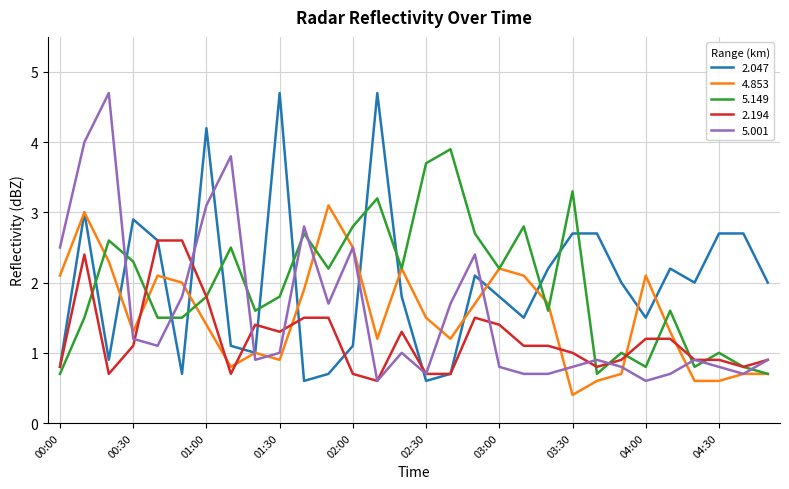

Reading right to left, list all the values displayed in this chart.

2.047: 2.0	2.7	2.7	2.0	2.2	1.5	2.0	2.7	2.7	2.2	1.5	1.8	2.1	0.7	0.6	1.8	4.7	1.1	0.7	0.6	4.7	1.0	1.1	4.2	0.7	2.6	2.9	0.9	3.0	0.8
4.853: 0.7	0.7	0.6	0.6	1.3	2.1	0.7	0.6	0.4	1.7	2.1	2.2	1.7	1.2	1.5	2.2	1.2	2.5	3.1	1.9	0.9	1.0	0.8	1.4	2.0	2.1	1.3	2.3	3.0	2.1
5.149: 0.7	0.8	1.0	0.8	1.6	0.8	1.0	0.7	3.3	1.6	2.8	2.2	2.7	3.9	3.7	2.2	3.2	2.8	2.2	2.7	1.8	1.6	2.5	1.8	1.5	1.5	2.3	2.6	1.5	0.7
2.194: 0.9	0.8	0.9	0.9	1.2	1.2	0.9	0.8	1.0	1.1	1.1	1.4	1.5	0.7	0.7	1.3	0.6	0.7	1.5	1.5	1.3	1.4	0.7	1.8	2.6	2.6	1.1	0.7	2.4	0.8
5.001: 0.9	0.7	0.8	0.9	0.7	0.6	0.8	0.9	0.8	0.7	0.7	0.8	2.4	1.7	0.7	1.0	0.6	2.5	1.7	2.8	1.0	0.9	3.8	3.1	1.8	1.1	1.2	4.7	4.0	2.5